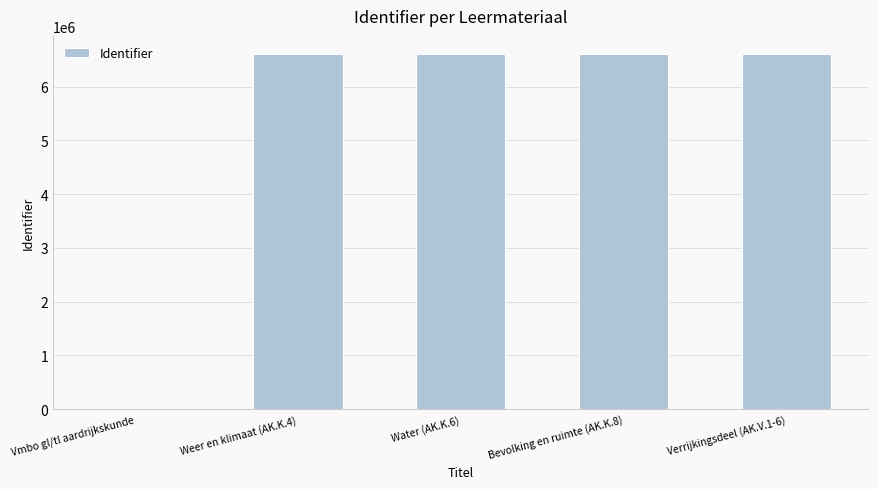

Approximately how many times larger is the value at Weer en klimaat (AK.K.4) compared to Verrijkingsdeel (AK.V.1-6)?

1.0